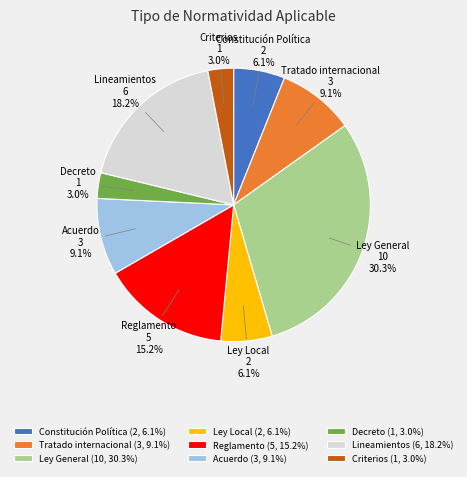

Does any single category account for the majority?

No